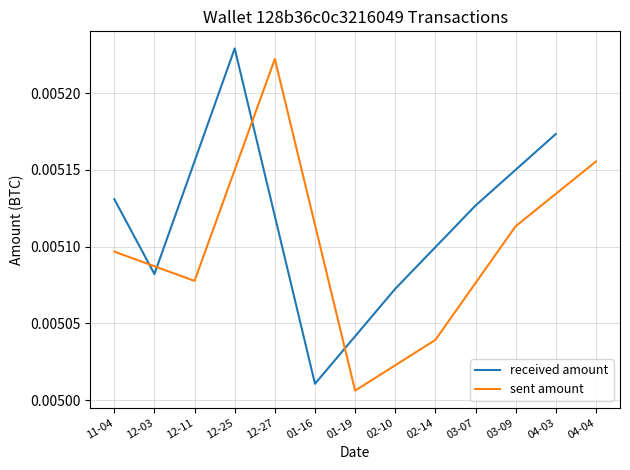

The received amount series shows 0.0 at 12-03. True or false?

False